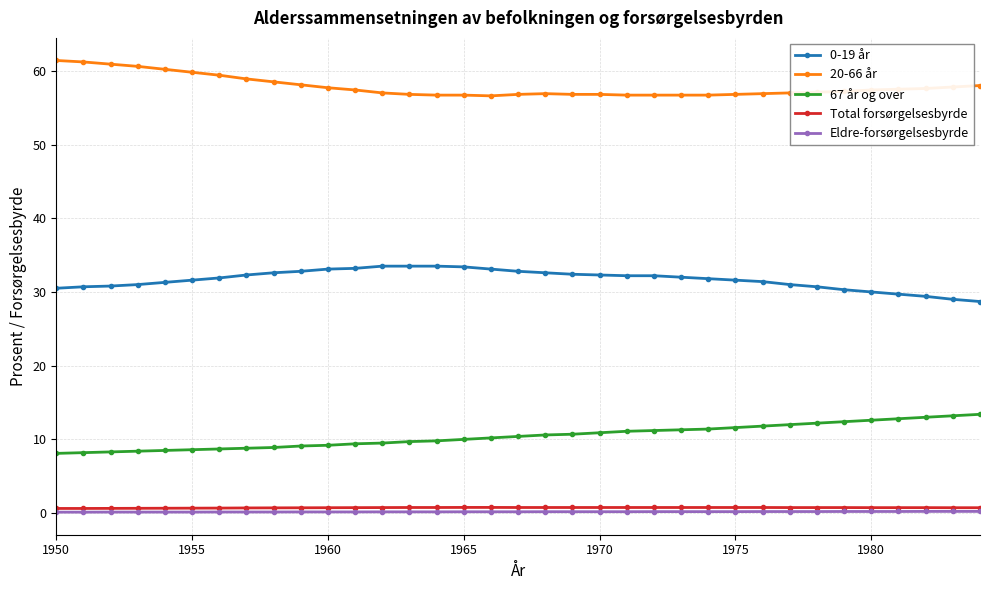

What is the value of the 20-66 år point at the 5th from the left?

60.2